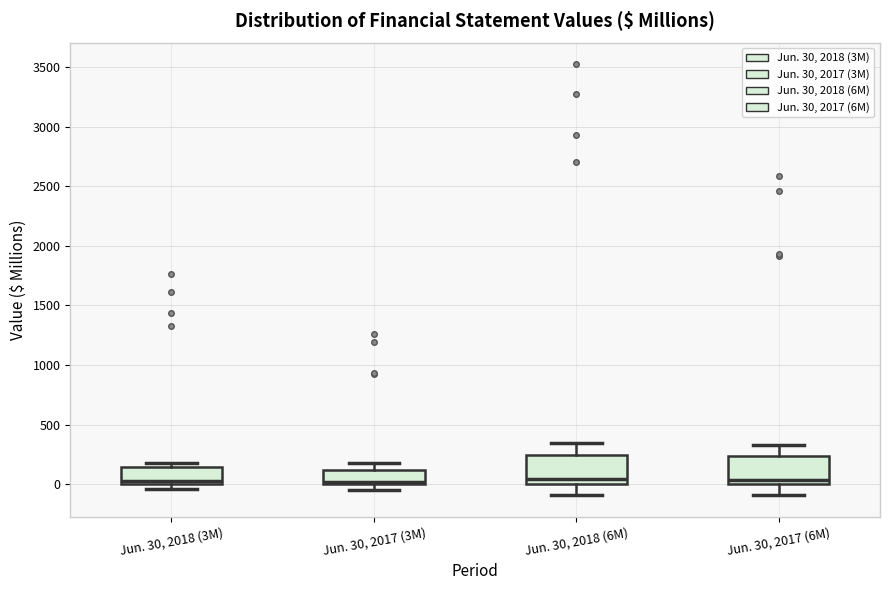

Where is the lower edge of the box for Jun. 30, 2018 (3M) on the y-axis? The values are not printed on the chart, so give them approximately, as read against the axis.

0